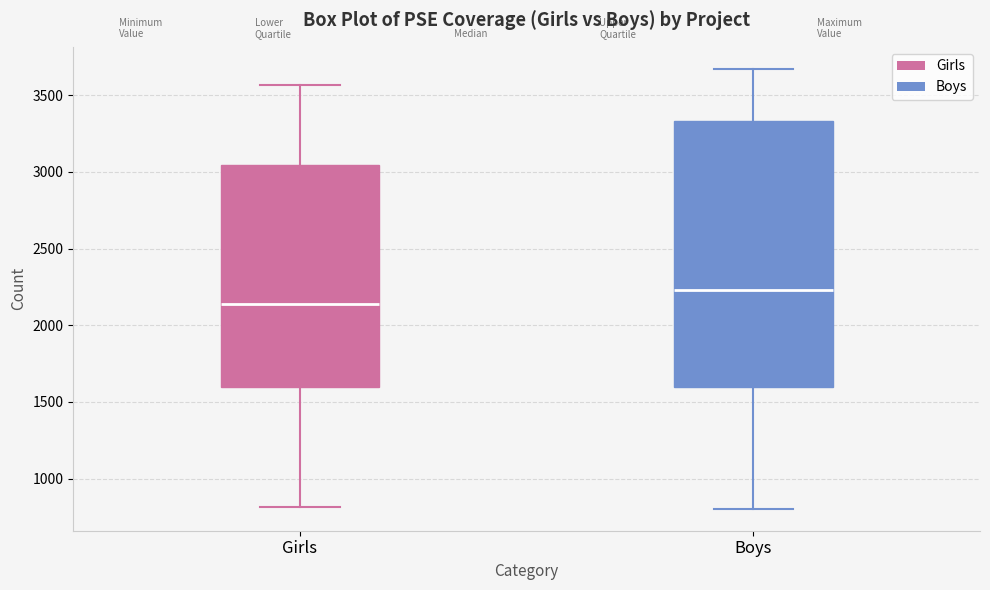

Reading left to right, transcribe this box plot: for each box, give where its median line is, the range the box spans, and where its two whiskers end, as read against the y-axis. The values are not printed on the chart, so give them approximately, as read against the axis.

Girls: median 2150, box 1600 to 3050, whiskers 800 to 3550
Boys: median 2250, box 1600 to 3350, whiskers 800 to 3650